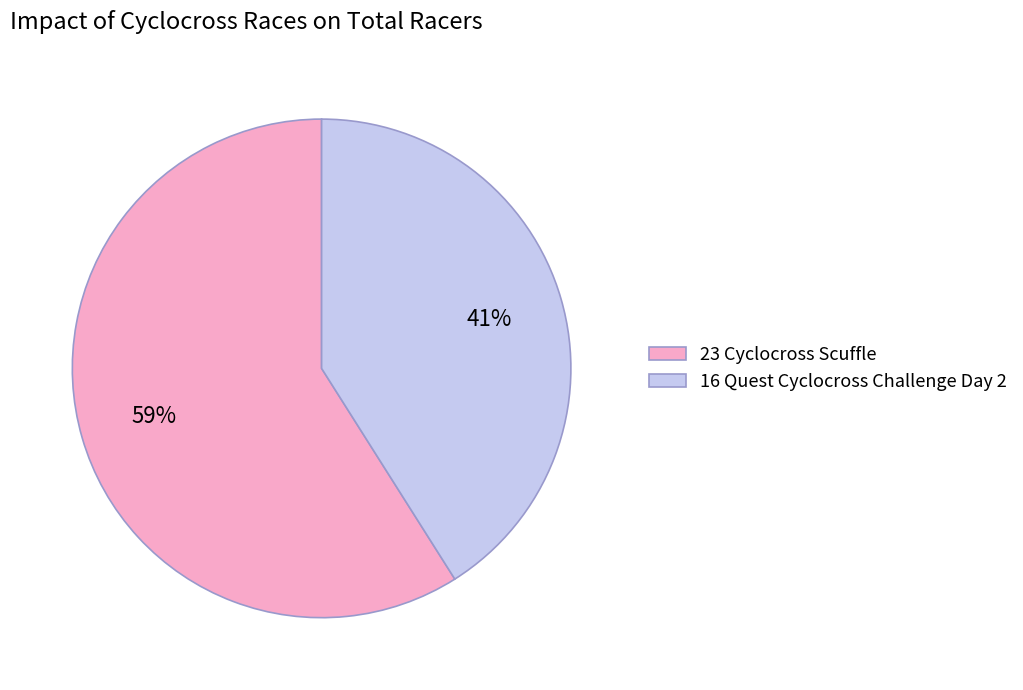

Which has a higher value, 16 Quest Cyclocross Challenge Day 2 or 23 Cyclocross Scuffle?

23 Cyclocross Scuffle